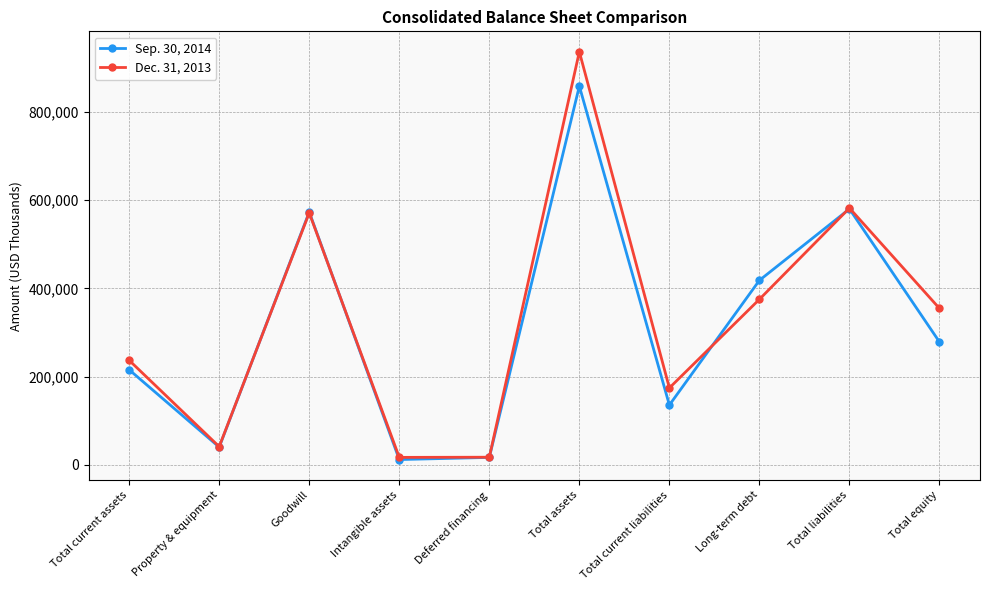

At which label is Dec. 31, 2013 closest to 476841?

Goodwill